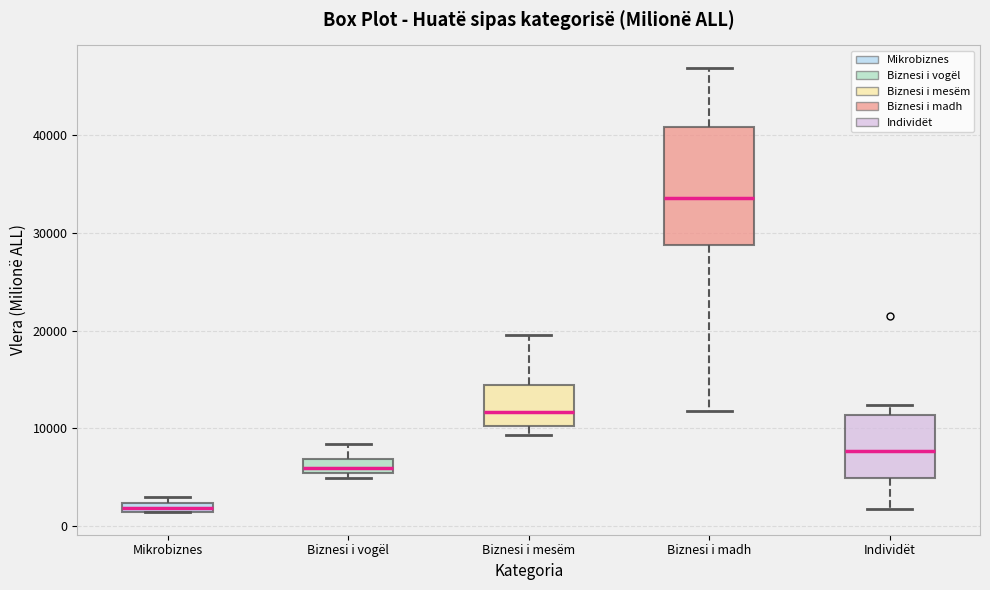

Which box is the tallest, from its lower edge to its upper edge?

Biznesi i madh